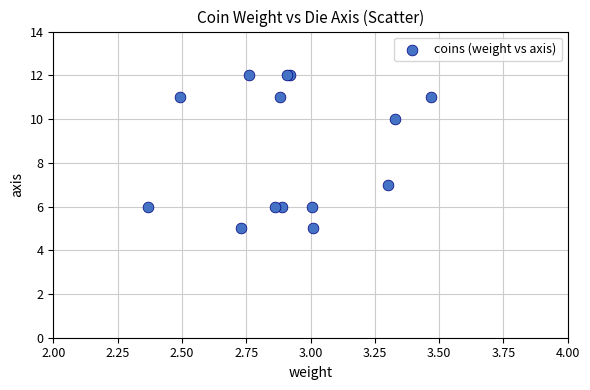

What Y value in the scatter plot is closest to 8?

7